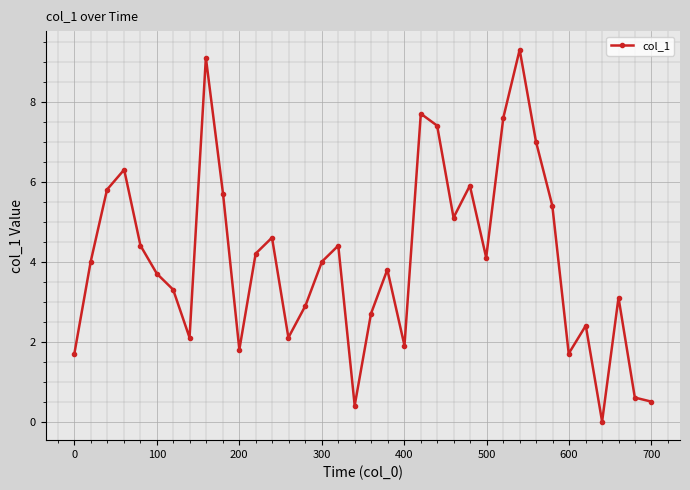

What is the difference between the maximum and minimum values?

9.3